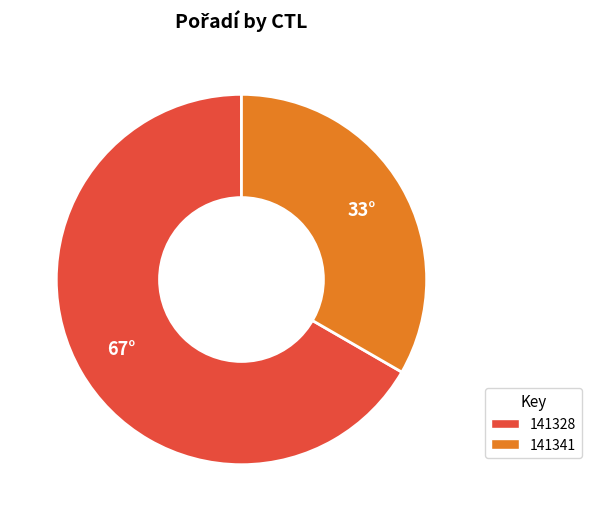

Rank the categories by value from lowest to highest.

141341, 141328